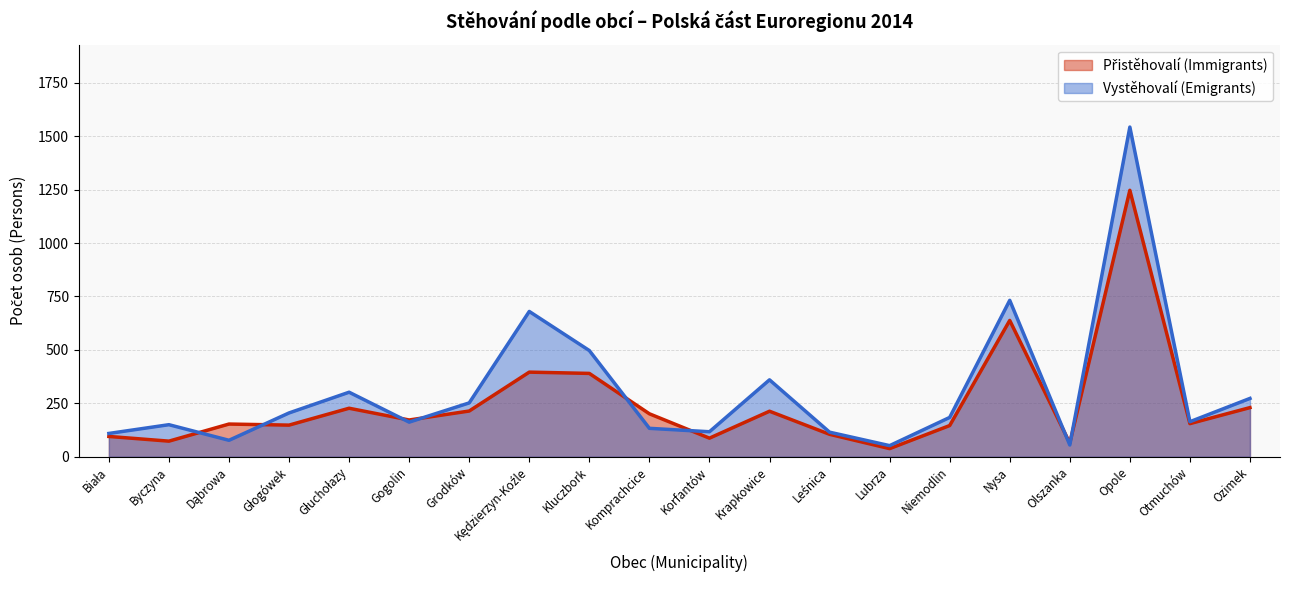

How many interior local valleys does the Přistěhovalí (Immigrants) series have?

7